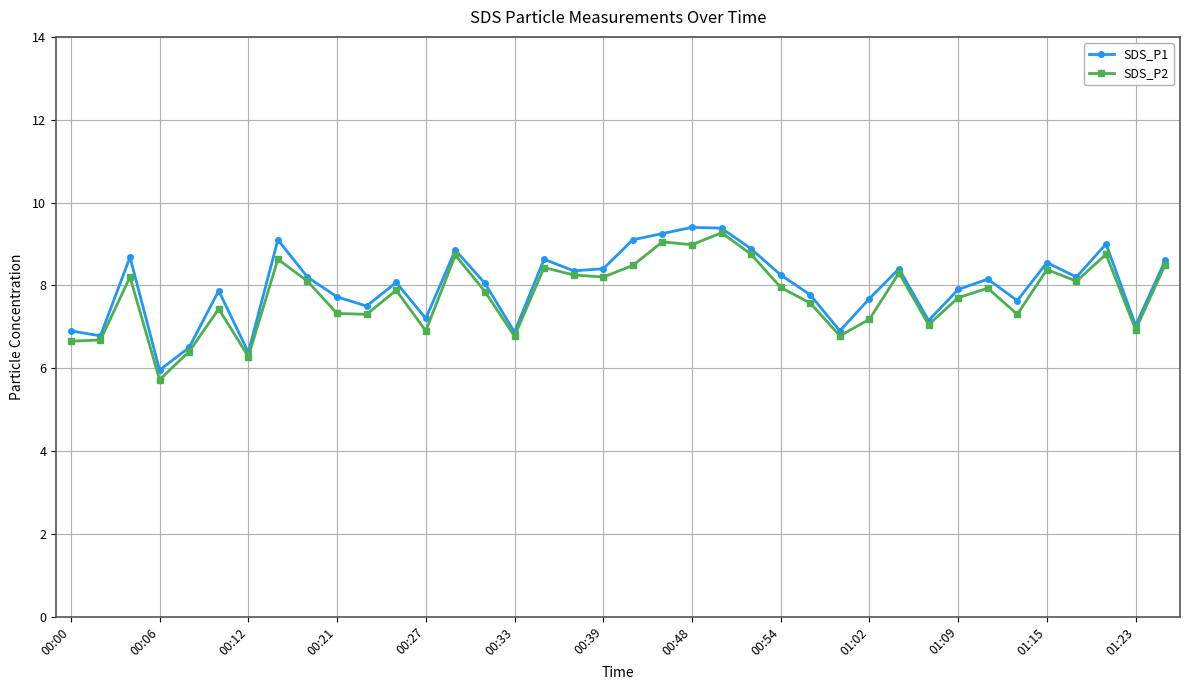

True or false: SDS_P2 has more than 1 points higher than both neighbors.

True